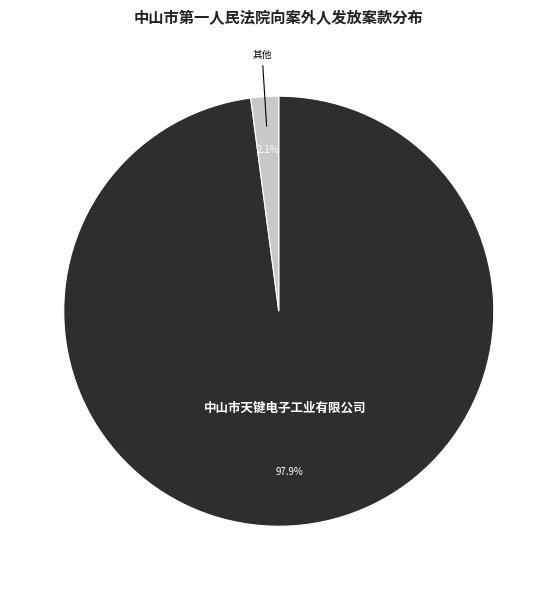

Count the number of slices in the pie.

2